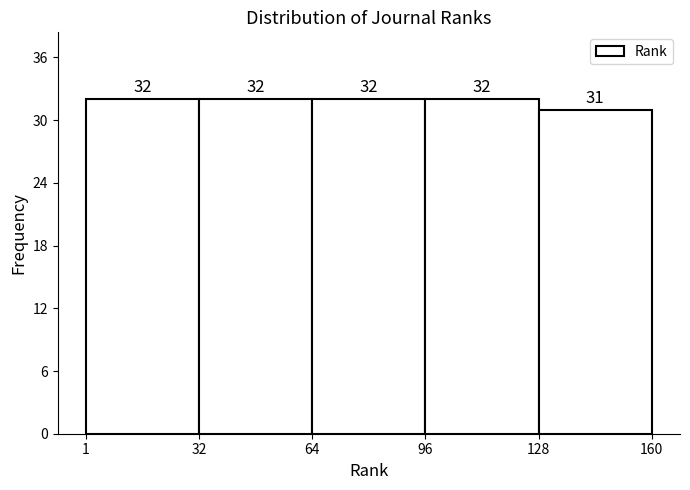

Reading left to right, transcribe this chart: for each bar, give the range it covers on the x-axis and its height.

1 to 32: 32
32 to 64: 32
64 to 96: 32
96 to 128: 32
128 to 160: 31